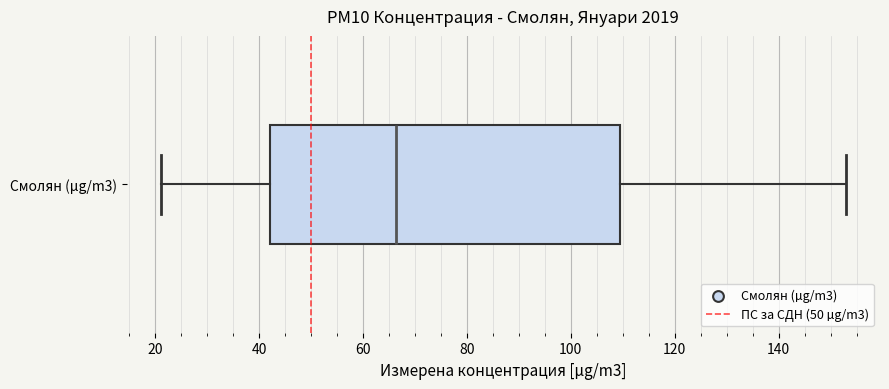

Read this box plot against the x-axis: the position of the median line, the range covered by the box, and the ends of both whiskers. The values are not printed on the chart, so give them approximately, as read against the axis.

median 66, box 42 to 110, whiskers 22 to 152